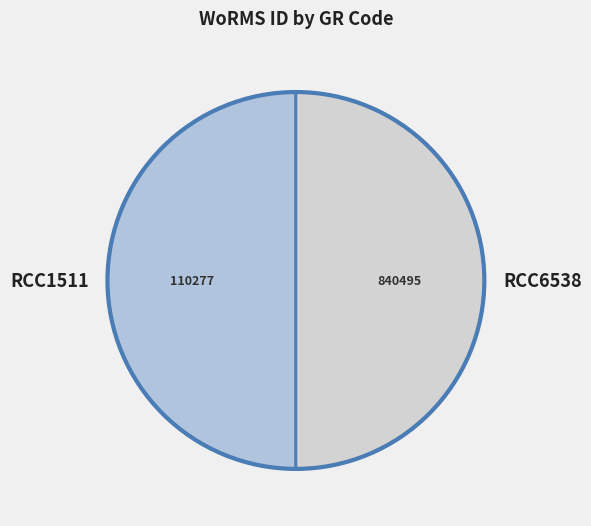

Approximately how many times larger is the value at RCC1511 compared to RCC6538?

1.0